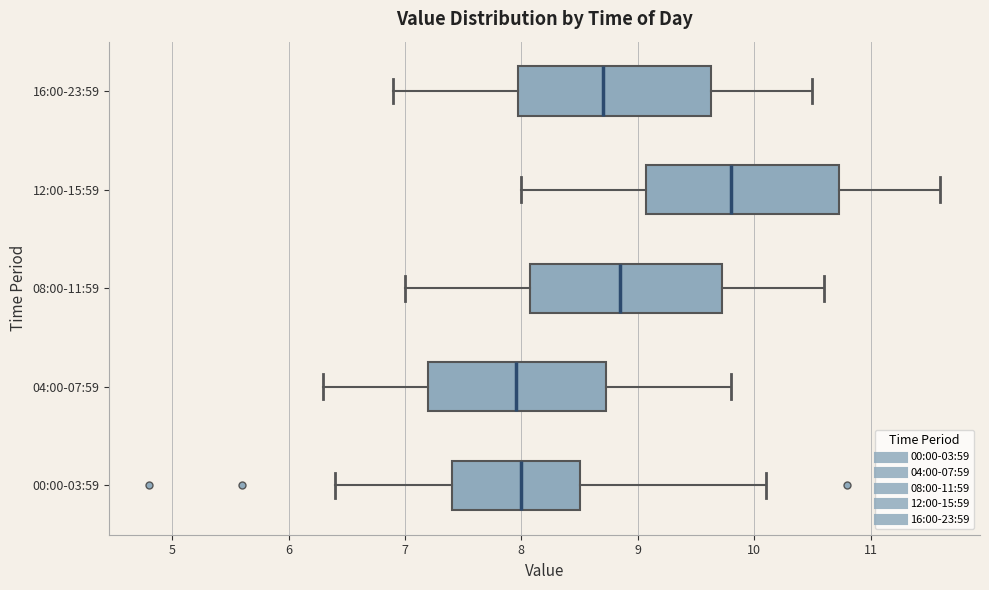

Reading bottom to top, read every box against the x-axis: the position of its median line, the range the box covers, and the ends of its whiskers. The values are not printed on the chart, so give them approximately, as read against the axis.

00:00-03:59: median 8.0, box 7.4 to 8.5, whiskers 6.4 to 10.1
04:00-07:59: median 8.0, box 7.2 to 8.7, whiskers 6.3 to 9.8
08:00-11:59: median 8.9, box 8.1 to 9.7, whiskers 7.0 to 10.6
12:00-15:59: median 9.8, box 9.1 to 10.7, whiskers 8.0 to 11.6
16:00-23:59: median 8.7, box 8.0 to 9.6, whiskers 6.9 to 10.5